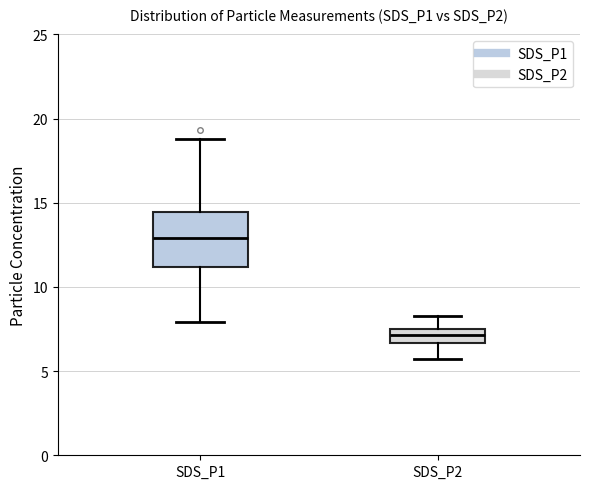

Which box has the highest median line?

SDS_P1